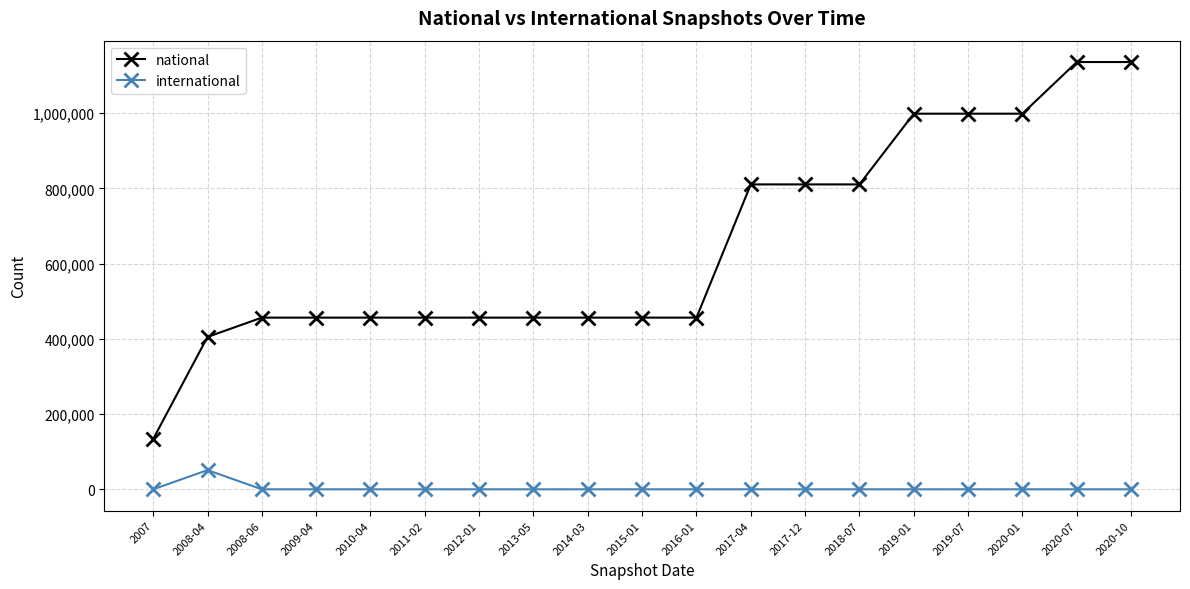

At 2011-02, list the series in order from smallest to largest.

international, national